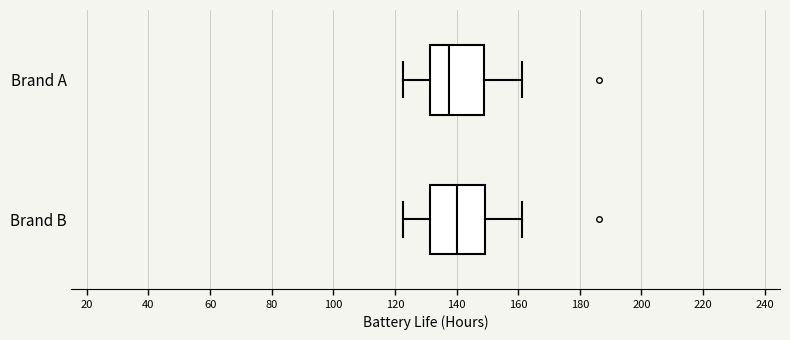

Reading bottom to top, read every box against the x-axis: the position of its median line, the range the box covers, and the ends of its whiskers. The values are not printed on the chart, so give them approximately, as read against the axis.

Brand B: median 140, box 132 to 150, whiskers 122 to 162
Brand A: median 138, box 132 to 148, whiskers 122 to 162